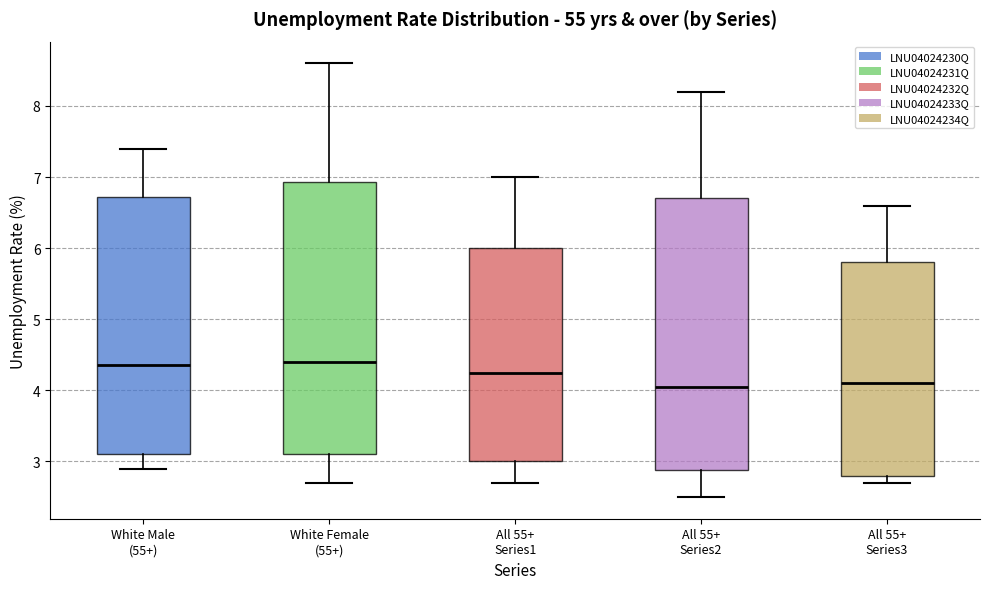

Reading left to right, read every box against the y-axis: the position of its median line, the range the box covers, and the ends of its whiskers. The values are not printed on the chart, so give them approximately, as read against the axis.

White Male (55+): median 4.4, box 3.1 to 6.7, whiskers 2.9 to 7.4
White Female (55+): median 4.4, box 3.1 to 6.9, whiskers 2.7 to 8.6
All 55+ Series1: median 4.3, box 3.0 to 6.0, whiskers 2.7 to 7.0
All 55+ Series2: median 4.1, box 2.9 to 6.7, whiskers 2.5 to 8.2
All 55+ Series3: median 4.1, box 2.8 to 5.8, whiskers 2.7 to 6.6